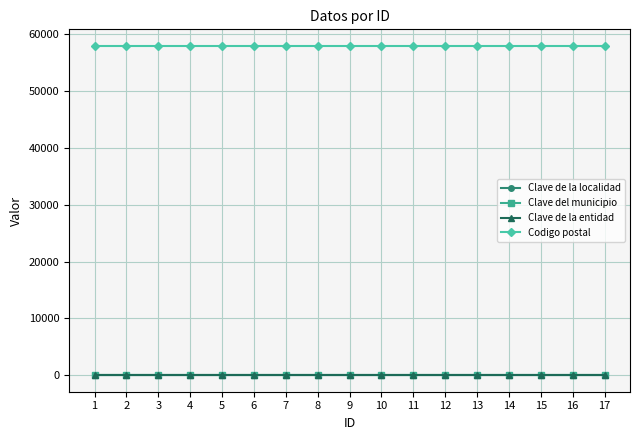

The value of Codigo postal at 9 is 58000. True or false?

True